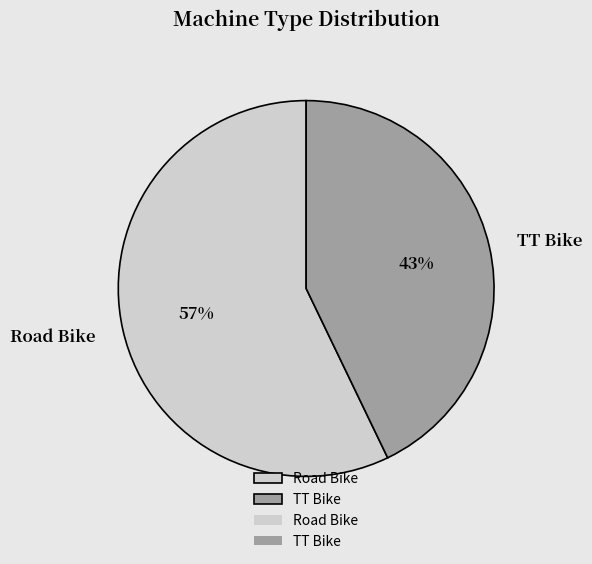

True or false: Road Bike accounts for 67% of the total.

False